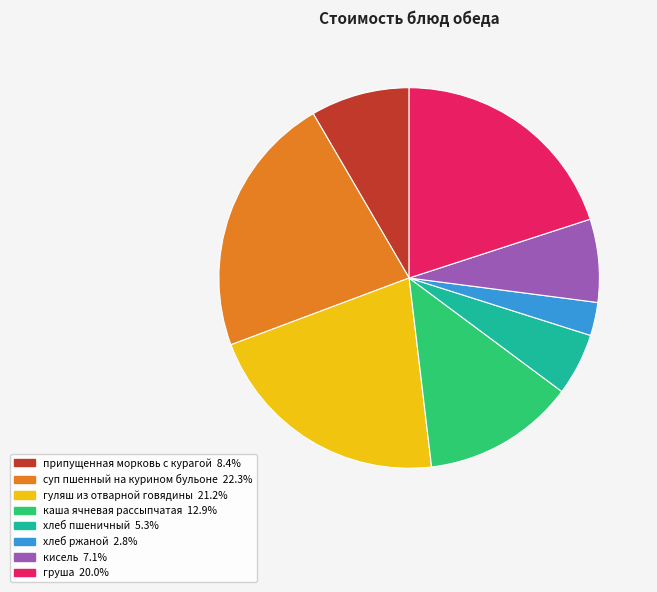

Which slice is the smallest?

хлеб ржаной